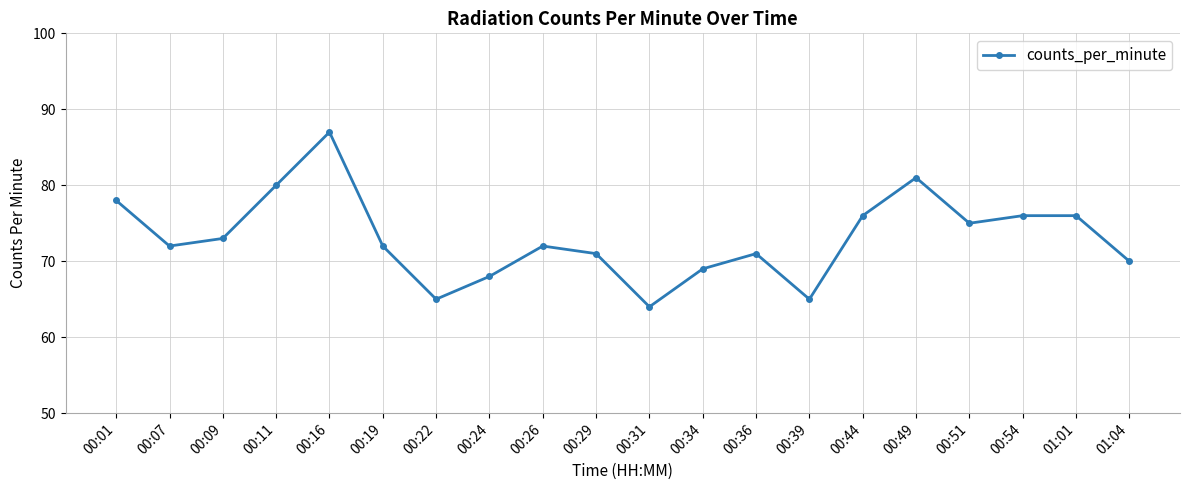

What is the minimum value shown in the chart?

64